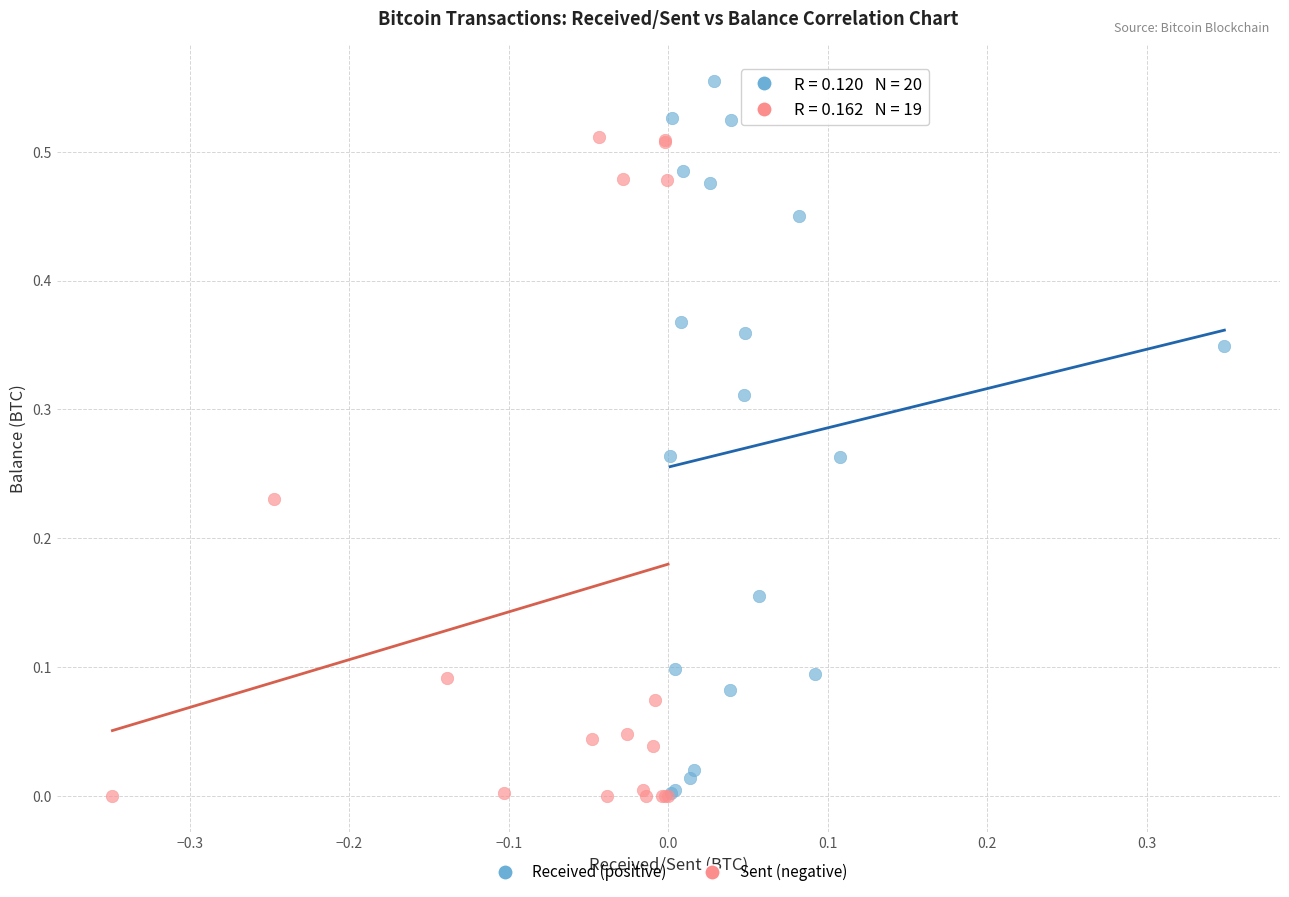

What are all the series names shown in the legend?

Received (positive), Sent (negative)